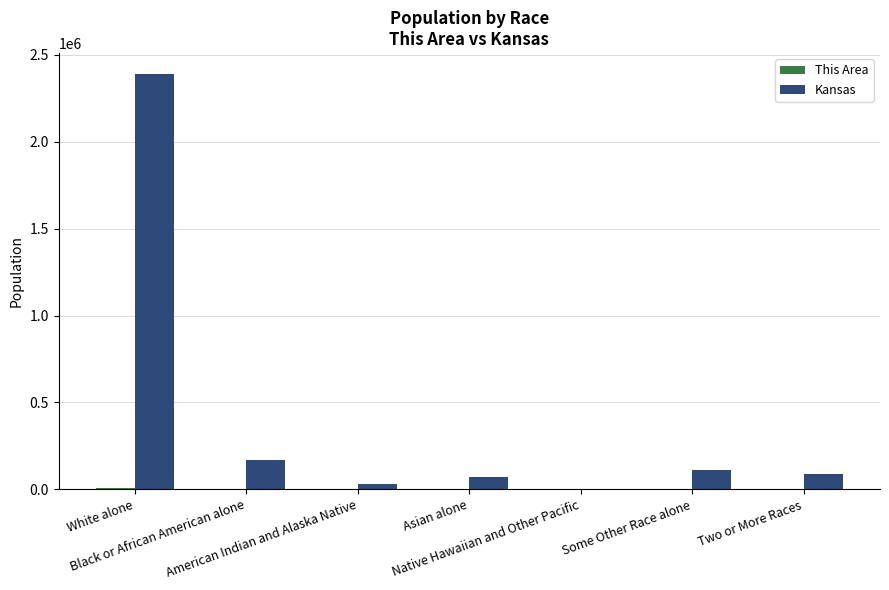

Which series has the largest total across all categories?

Kansas